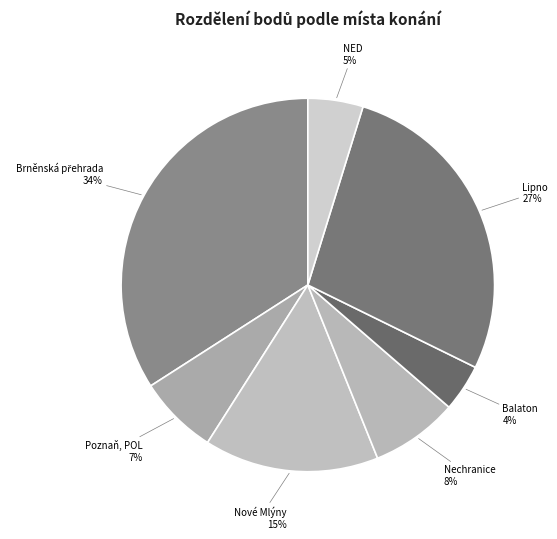

Count the number of slices in the pie.

7